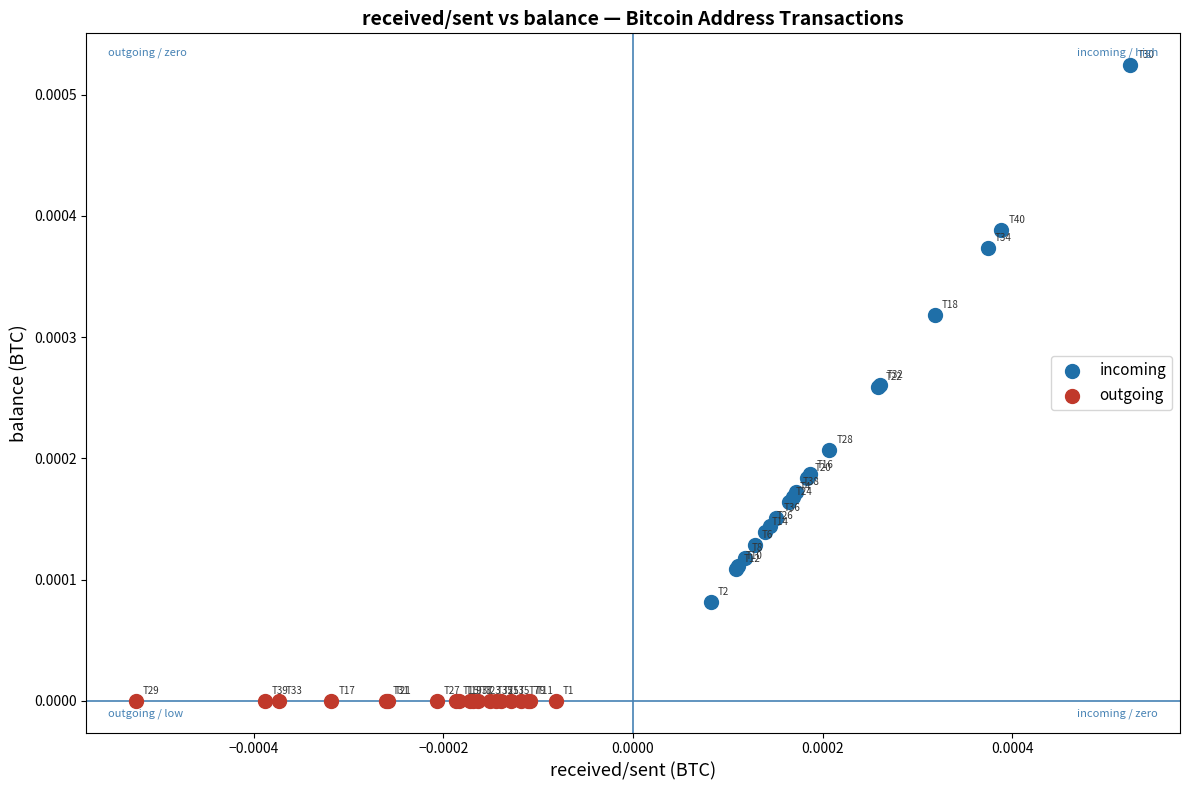

Which series reaches the minimum Y coordinate?

outgoing